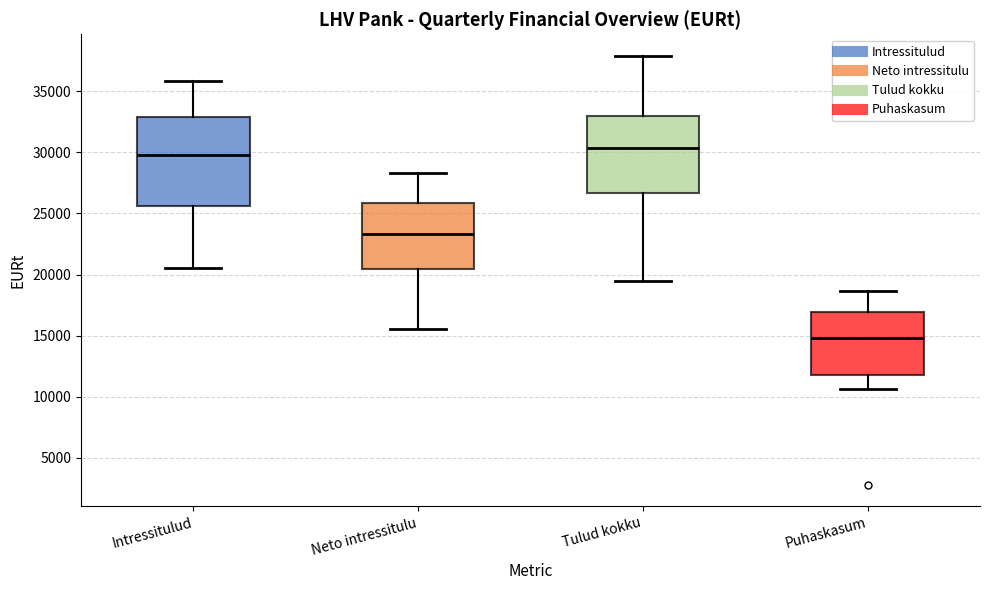

Comparing the boxes themselves (not the whiskers), which one is the tallest?

Intressitulud